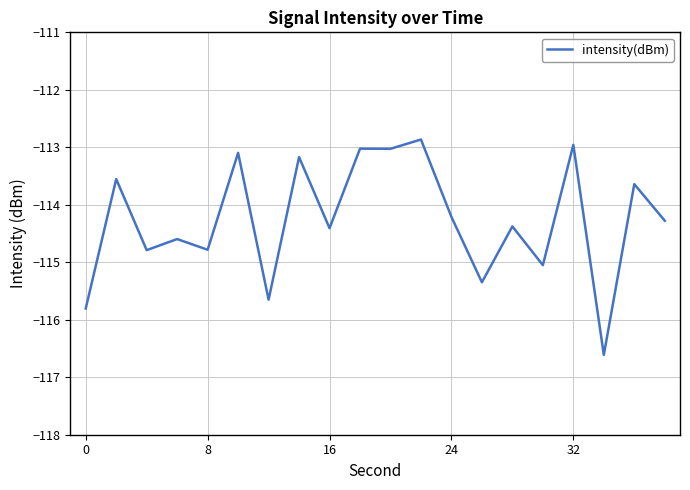

What is the difference between the maximum and minimum values?

3.7